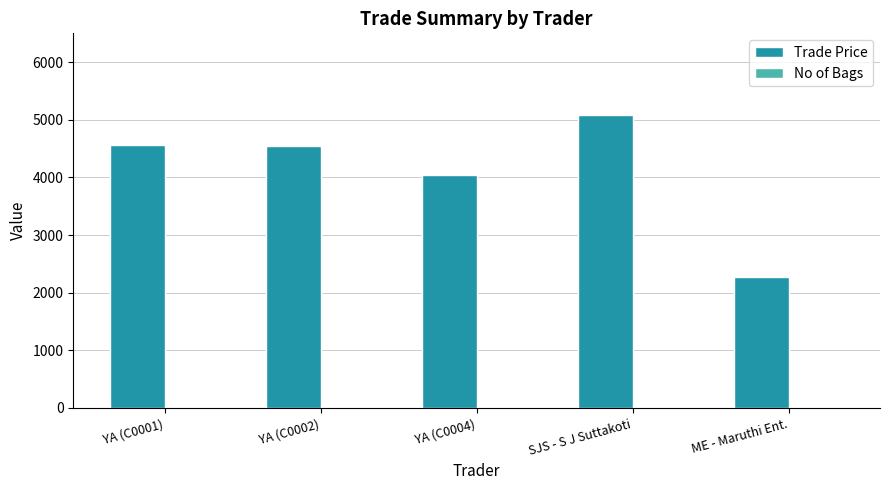

Which label corresponds to the largest value in the chart?

SJS - S J Suttakoti